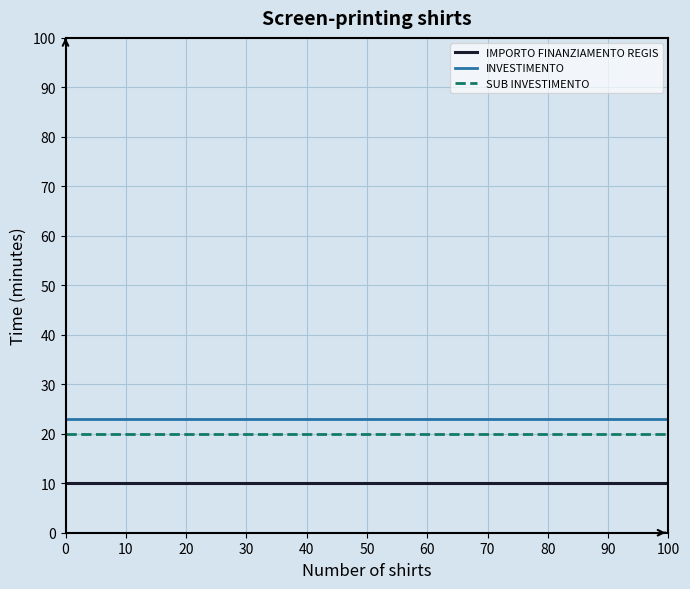

What is the highest value of the IMPORTO FINANZIAMENTO REGIS series?

10